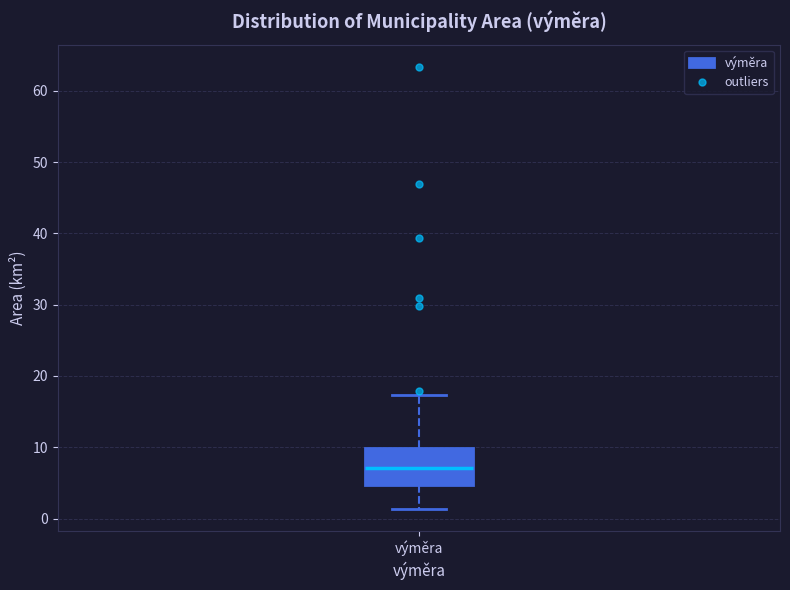

Transcribe this box plot: give where the median line is, the range the box spans, and where the two whiskers end, as read against the y-axis. The values are not printed on the chart, so give them approximately, as read against the axis.

median 7, box 5 to 10, whiskers 1 to 17